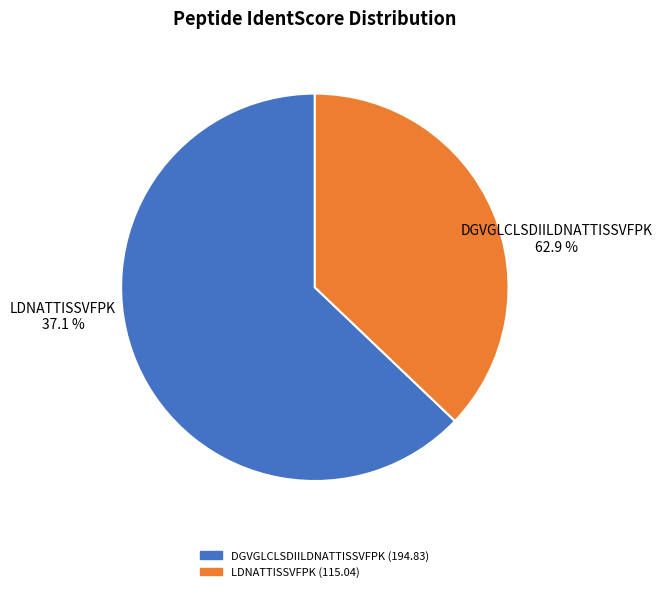

How many segments does this pie chart have?

2